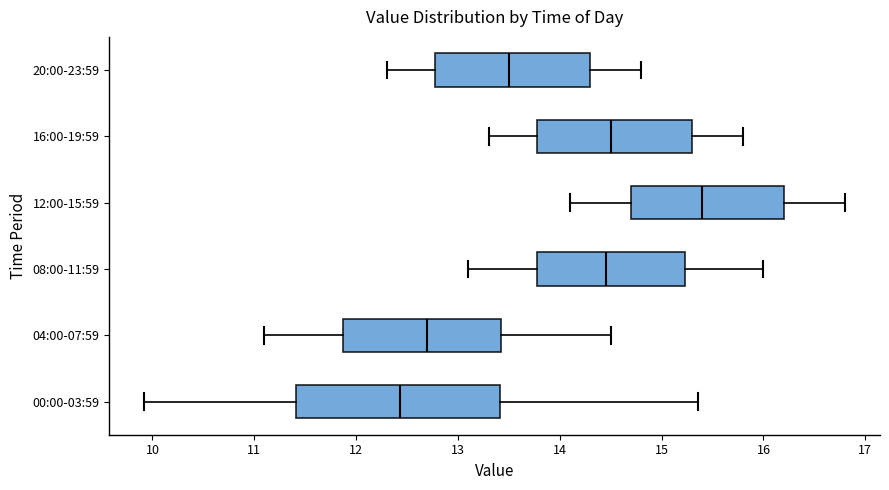

Which box's median line is the furthest to the right?

12:00-15:59